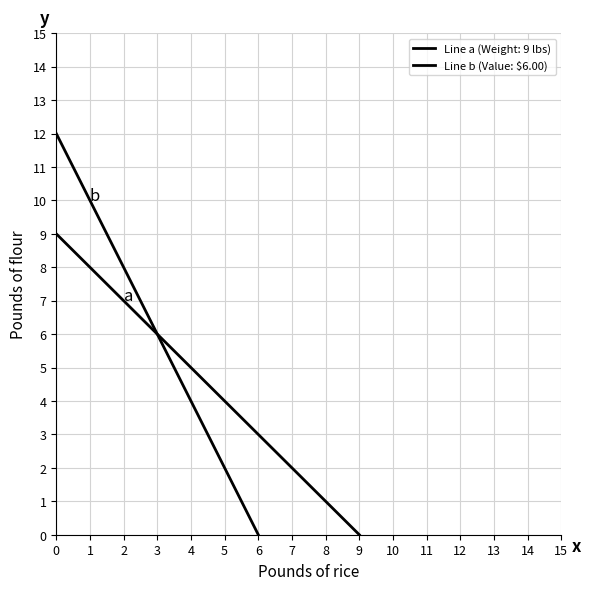

Approximately how many times larger is the value at 1 compared to 2?

1.2